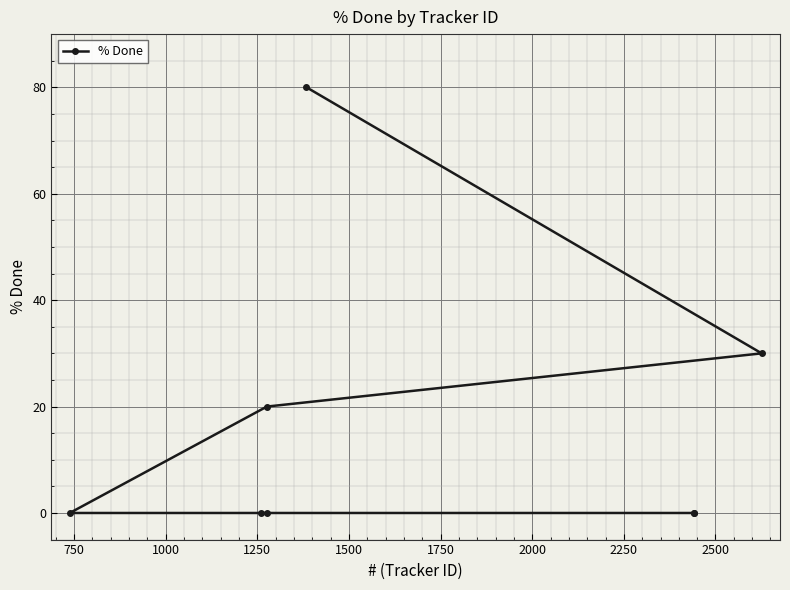

What is the average value?

16